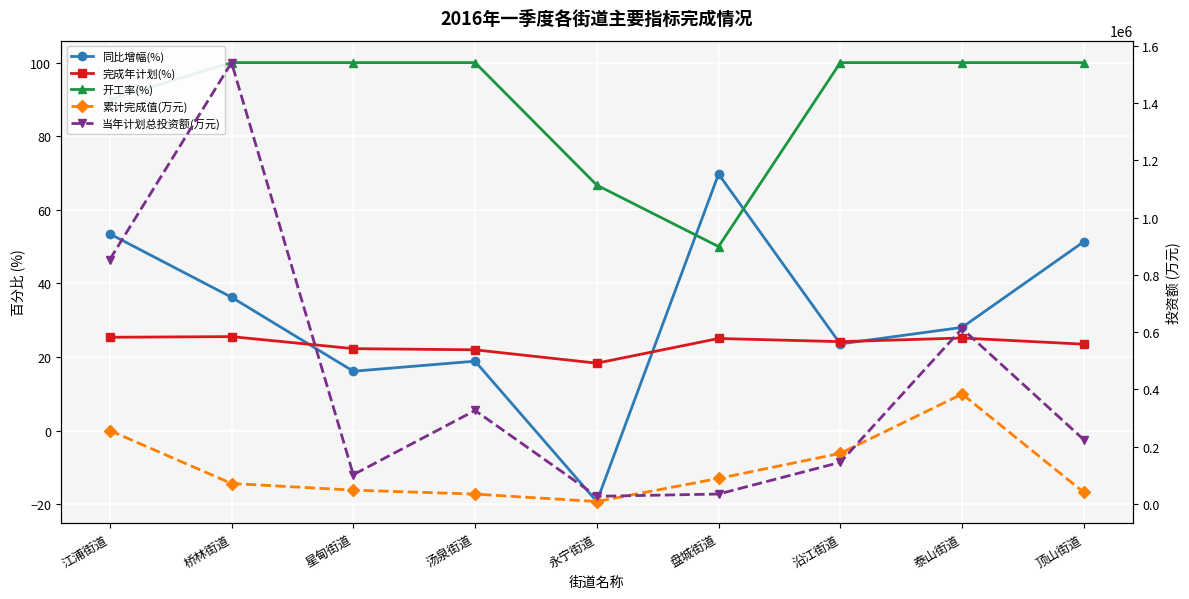

What is the lowest value of the 当年计划总投资额(万元) series?

26260.0